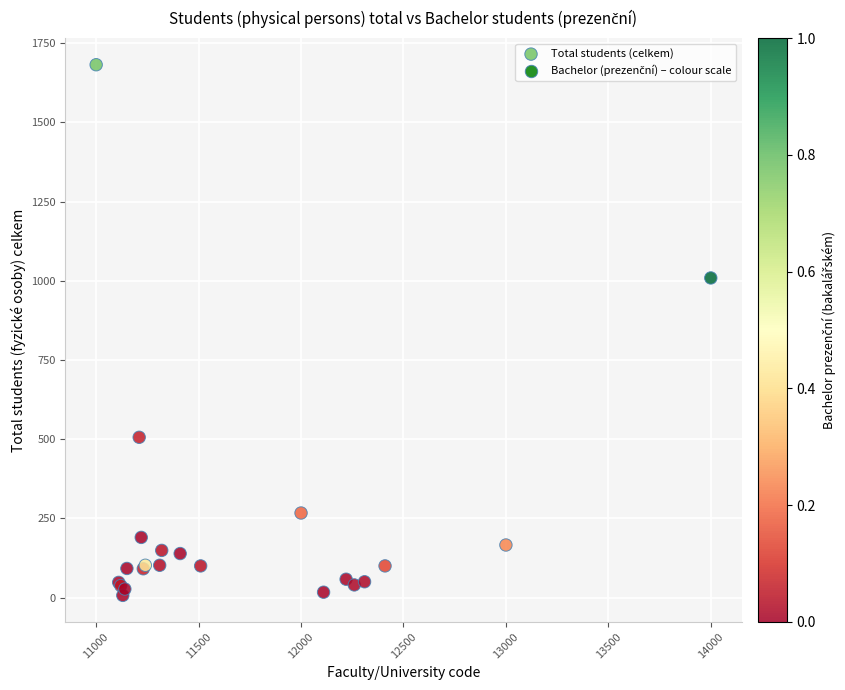

What Y value in the scatter plot is closest to 844?

1009